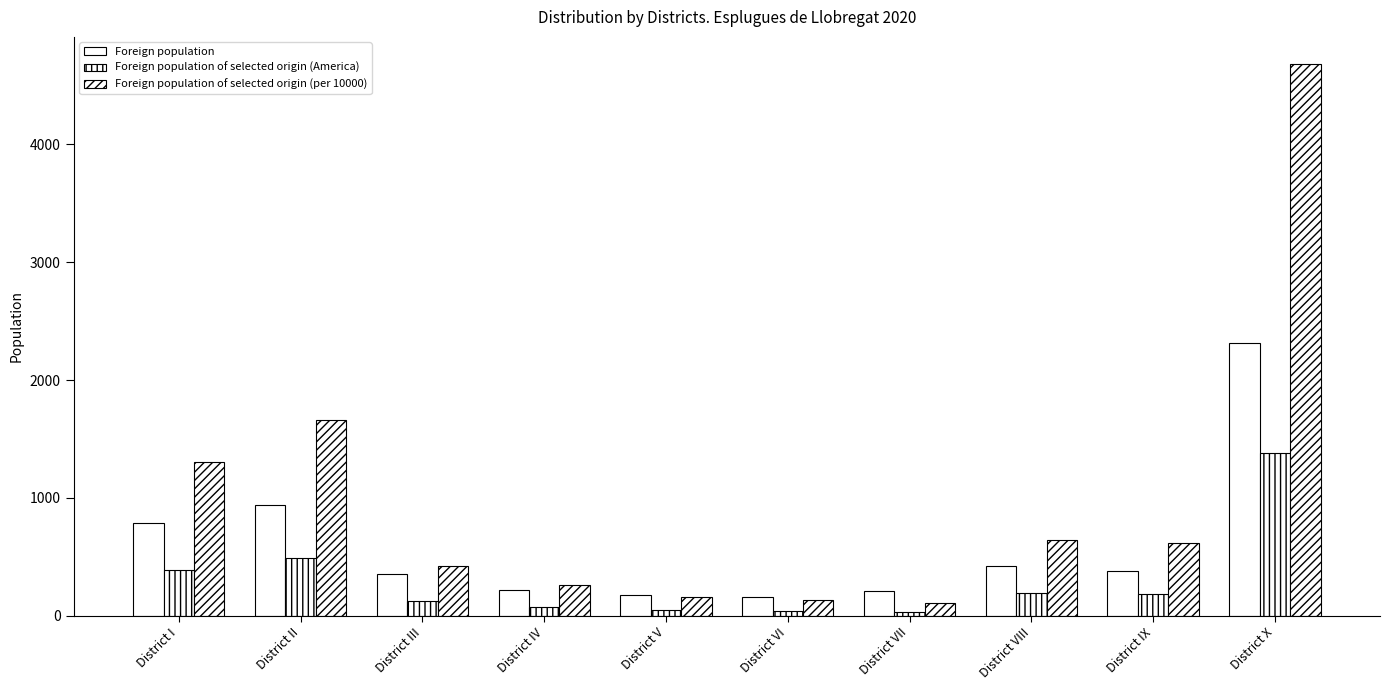

How many categories are shown in the chart?

10